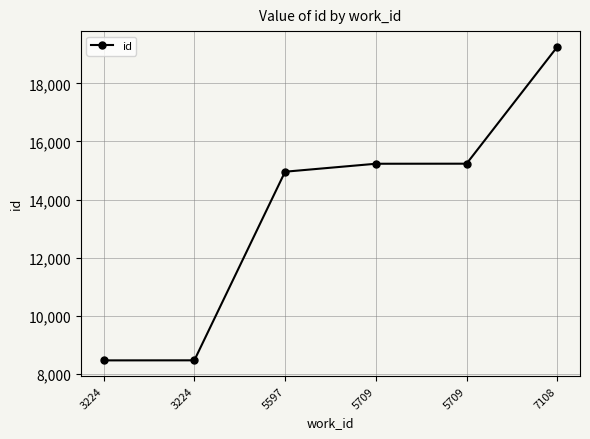

Which label corresponds to the smallest value in the chart?

3224